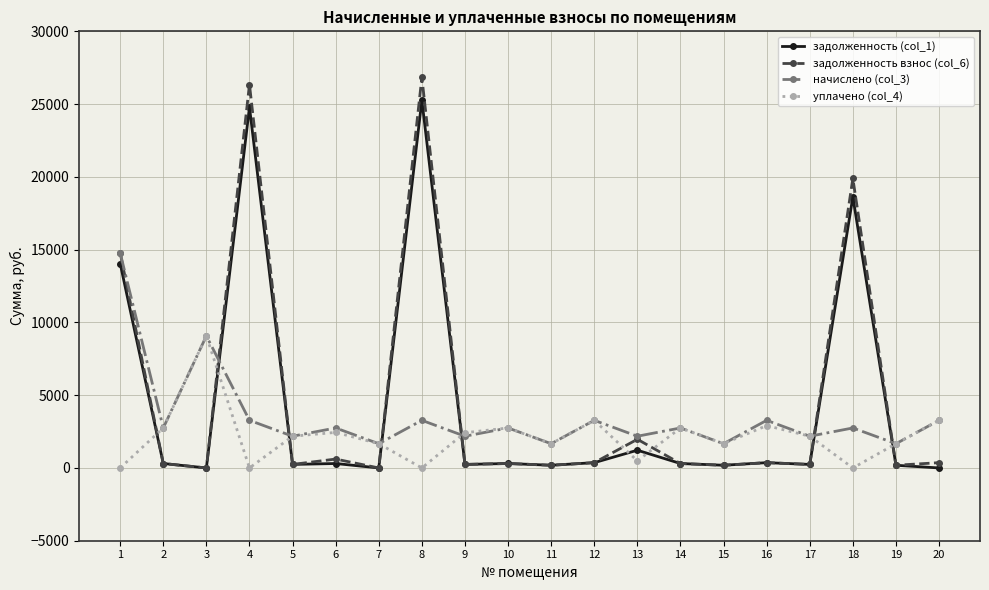

How many data points in уплачено (col_4) are less than 2179?

9